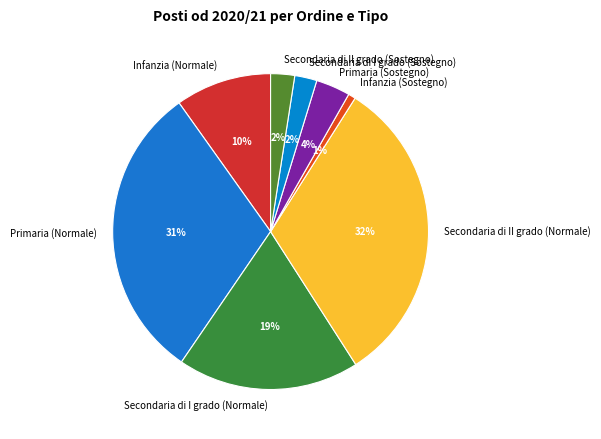

What is the smallest slice in the pie chart?

Infanzia (Sostegno)